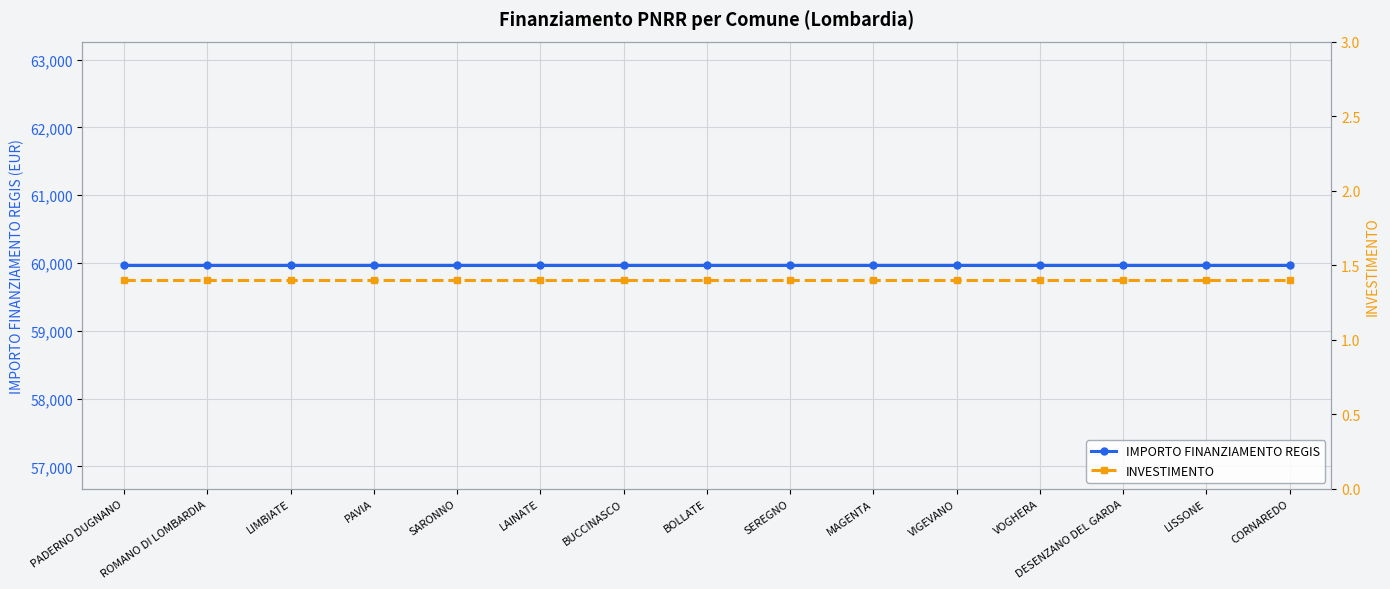

Reading left to right, transcribe all the data shown in this chart.

IMPORTO FINANZIAMENTO REGIS: PADERNO DUGNANO=59966.0	ROMANO DI LOMBARDIA=59966.0	LIMBIATE=59966.0	PAVIA=59966.0	SARONNO=59966.0	LAINATE=59966.0	BUCCINASCO=59966.0	BOLLATE=59966.0	SEREGNO=59966.0	MAGENTA=59966.0	VIGEVANO=59966.0	VOGHERA=59966.0	DESENZANO DEL GARDA=59966.0	LISSONE=59966.0	CORNAREDO=59966.0
INVESTIMENTO: PADERNO DUGNANO=1.4	ROMANO DI LOMBARDIA=1.4	LIMBIATE=1.4	PAVIA=1.4	SARONNO=1.4	LAINATE=1.4	BUCCINASCO=1.4	BOLLATE=1.4	SEREGNO=1.4	MAGENTA=1.4	VIGEVANO=1.4	VOGHERA=1.4	DESENZANO DEL GARDA=1.4	LISSONE=1.4	CORNAREDO=1.4